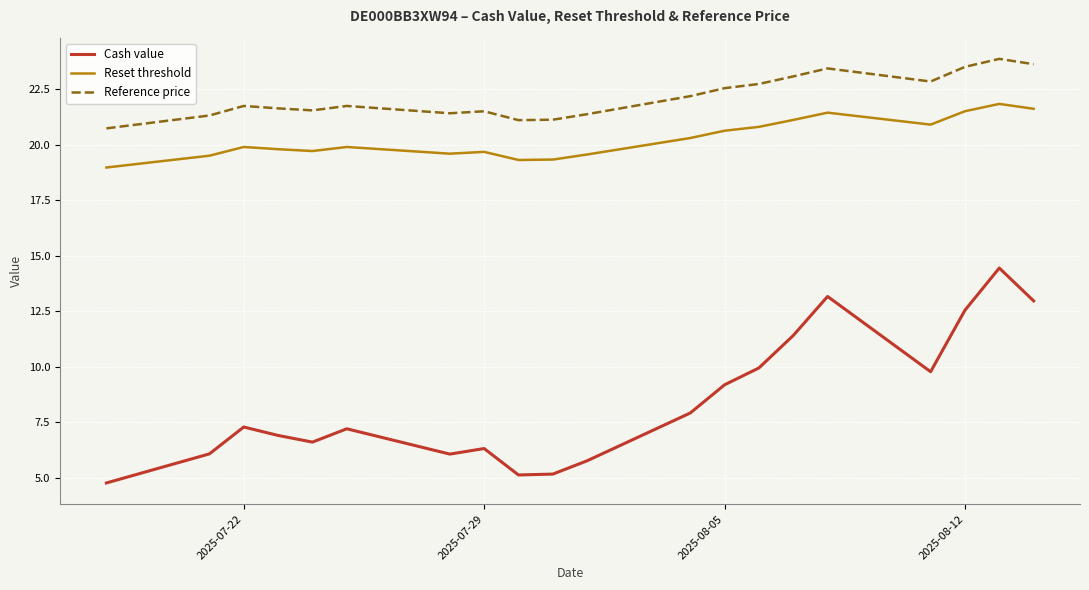

Which series has the largest range (max minus min)?

Cash value